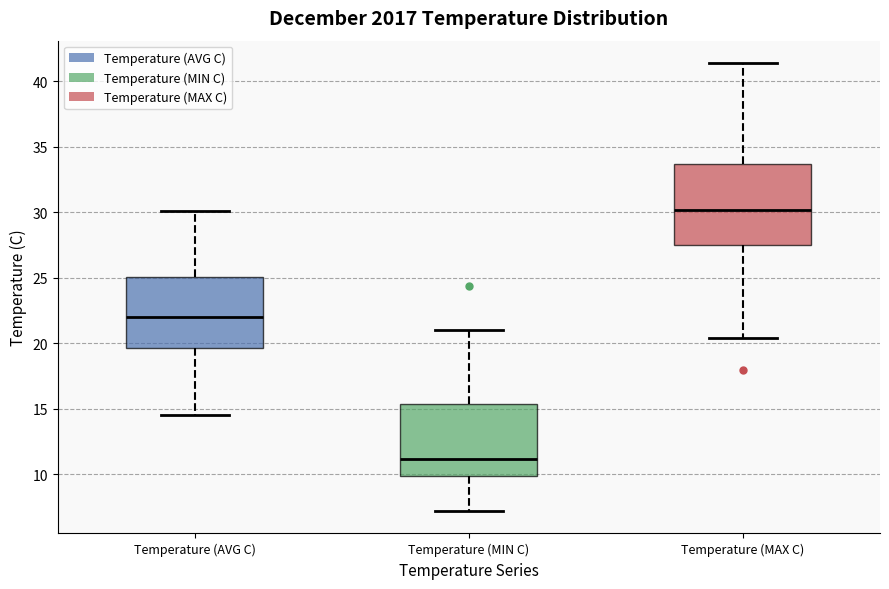

Reading left to right, transcribe this box plot: for each box, give where its median line is, the range the box spans, and where its two whiskers end, as read against the y-axis. The values are not printed on the chart, so give them approximately, as read against the axis.

Temperature (AVG C): median 22.0, box 19.5 to 25.0, whiskers 14.5 to 30.0
Temperature (MIN C): median 11.0, box 10.0 to 15.5, whiskers 7.0 to 21.0
Temperature (MAX C): median 30.0, box 27.5 to 33.5, whiskers 20.5 to 41.5